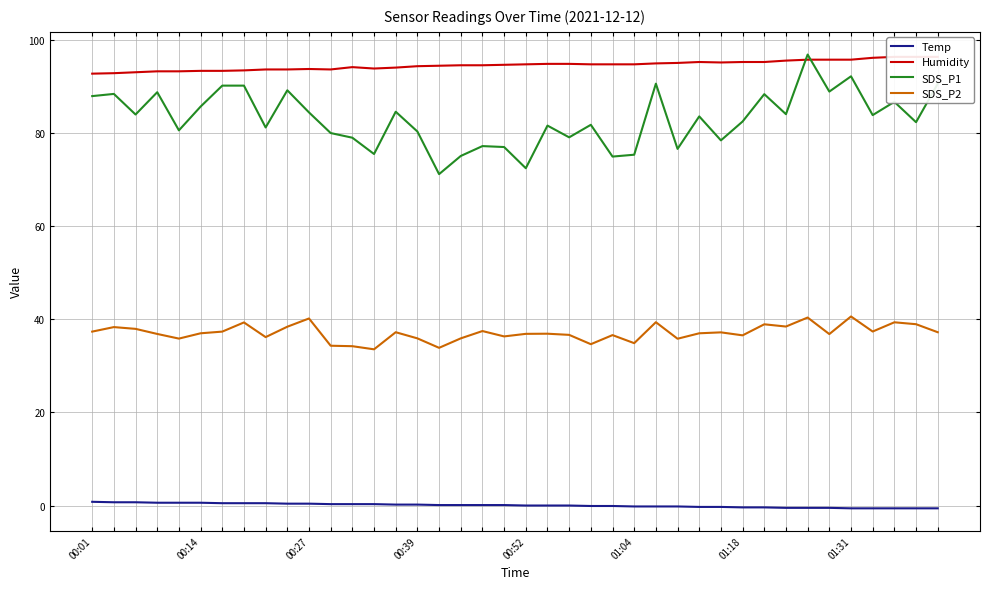

Where is the first local minimum for SDS_P2?

00:52